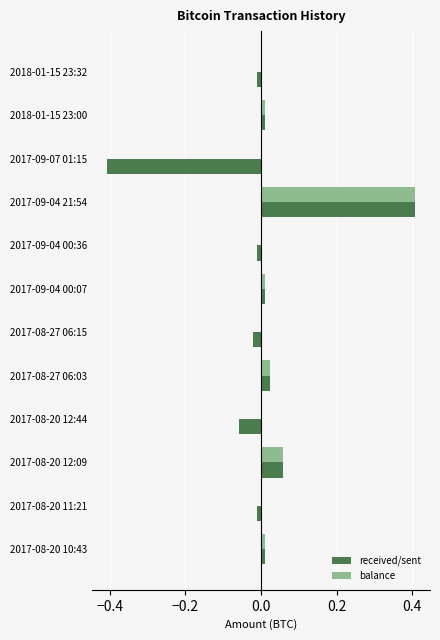

Is it true that received/sent equals 0.4 at 2017-09-04 21:54?

True